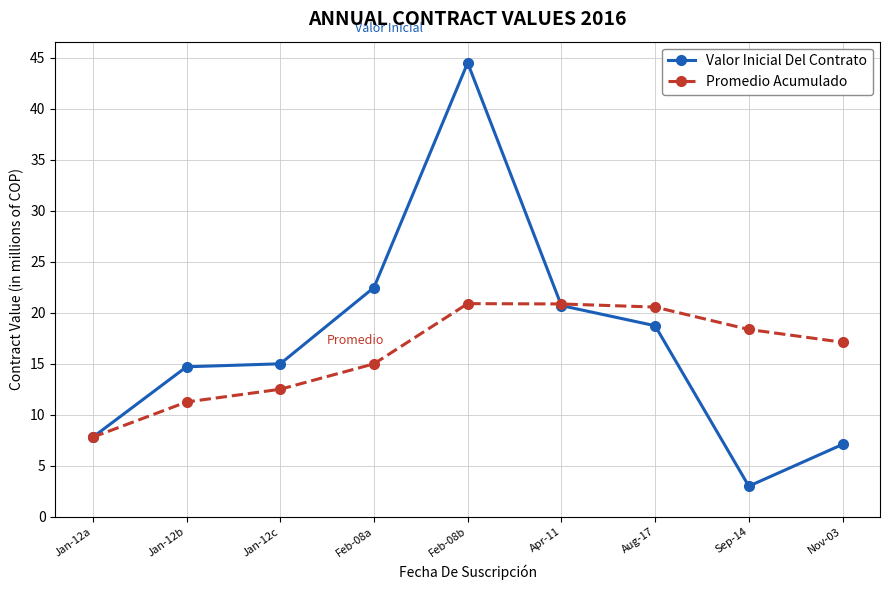

Which series has the largest range (max minus min)?

Valor Inicial Del Contrato